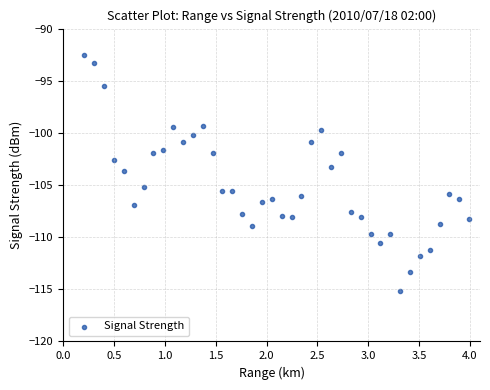

What is the range of X values (max minus min)?

3.8